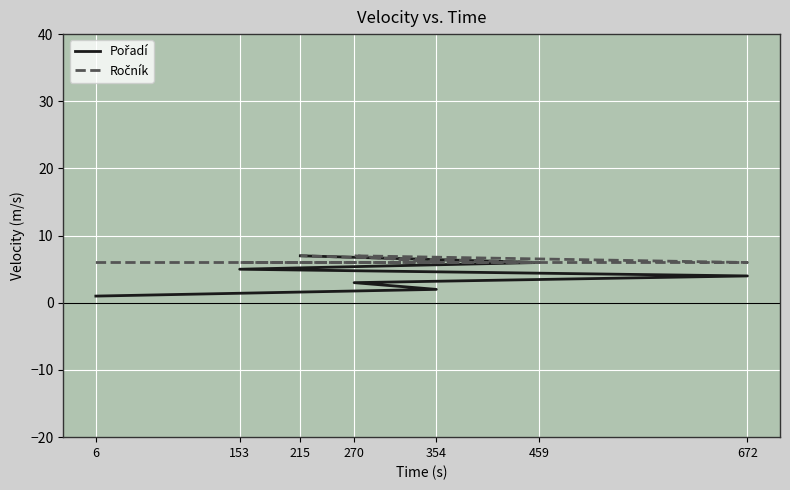

At 270, list the series in order from smallest to largest.

Pořadí, Ročník